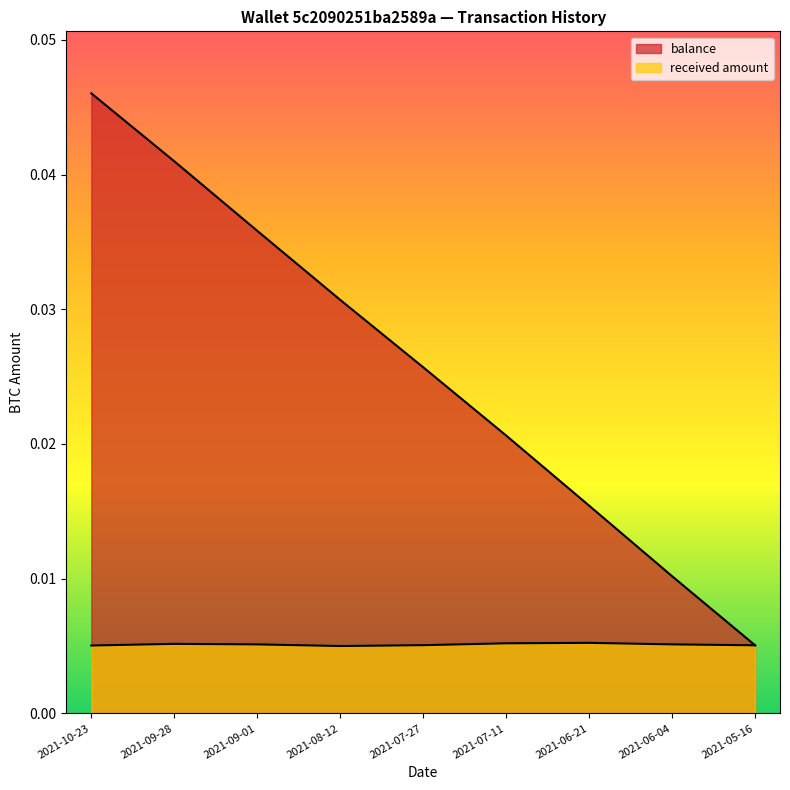

Which category has the highest value in the received amount series?

2021-06-21